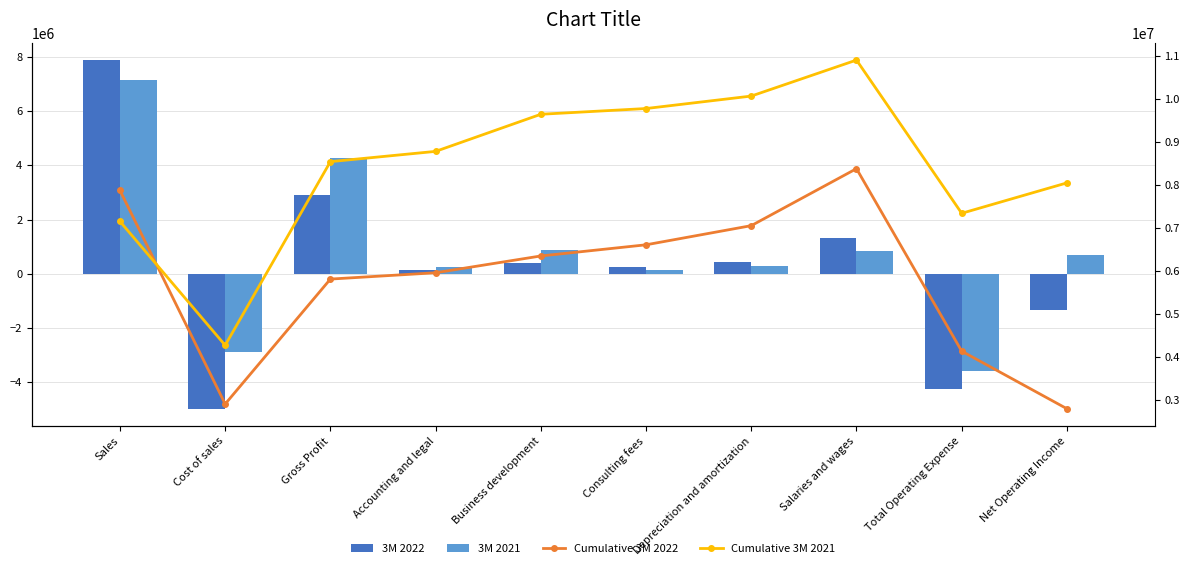

What is the label of the 6th bar from the right?

Business development